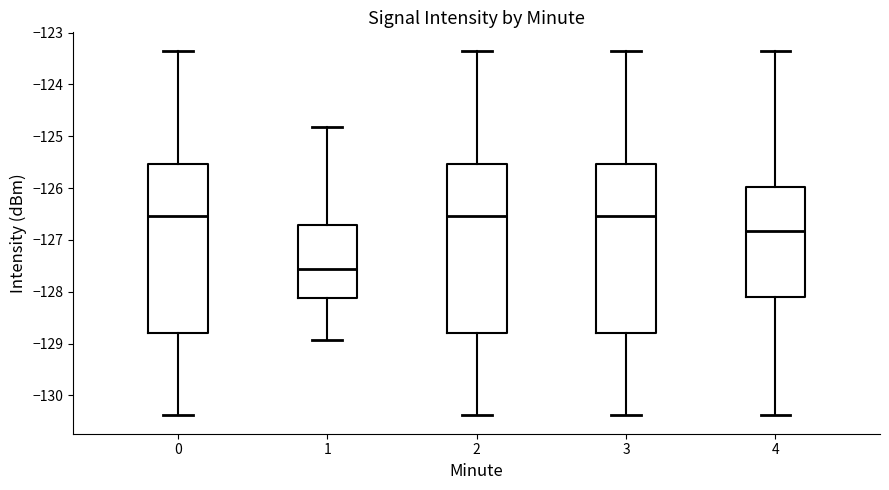

Where does the upper whisker of the box at x = 4 end on the y-axis? The values are not printed on the chart, so give them approximately, as read against the axis.

-123.3